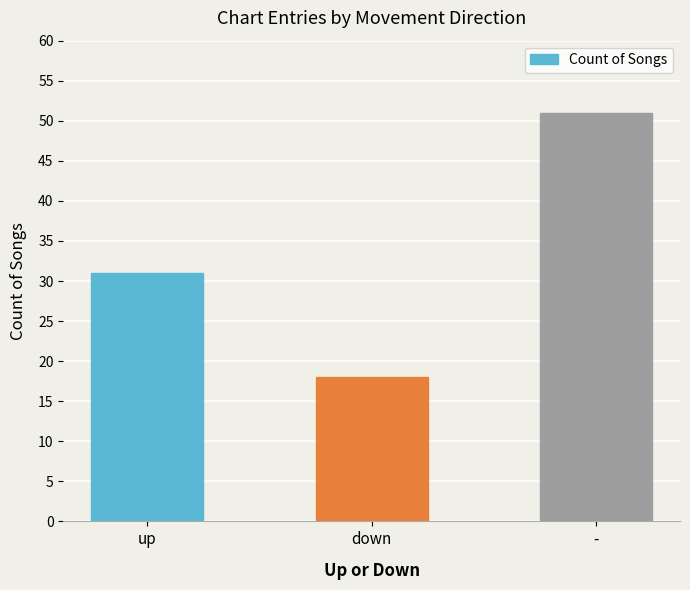

Where is the data nearest to the value 34?

up